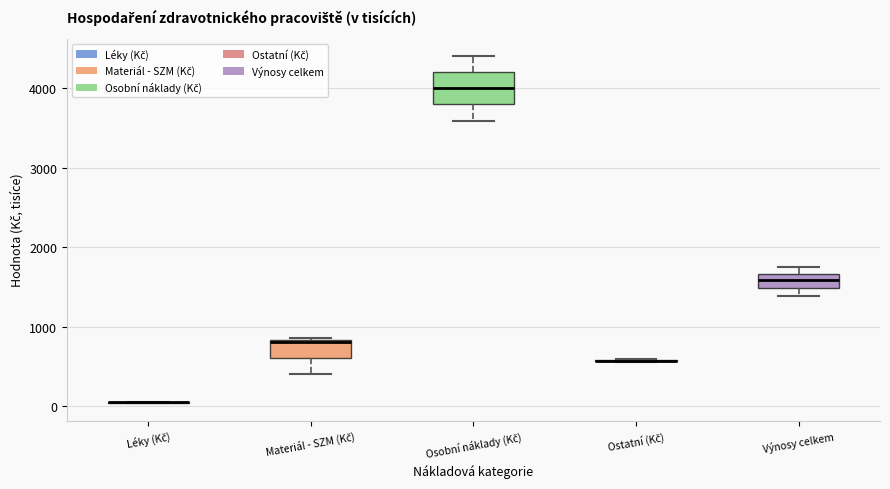

Where is the lower edge of the box for Materiál - SZM (Kč) on the y-axis? The values are not printed on the chart, so give them approximately, as read against the axis.

600